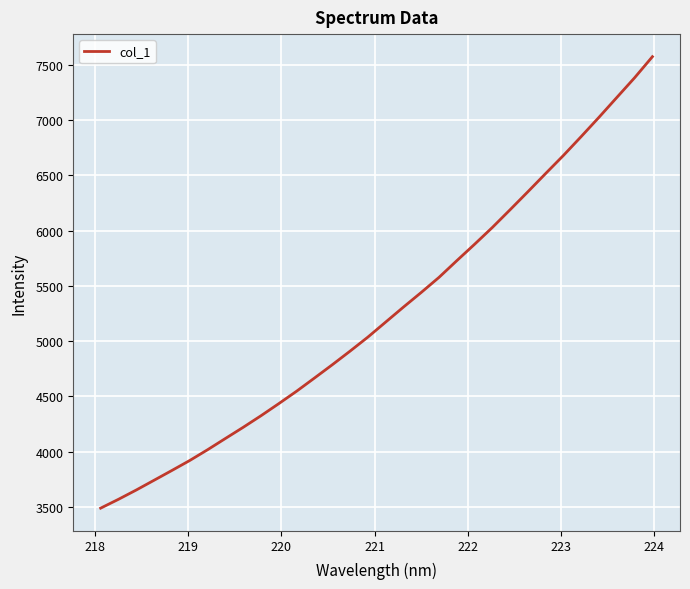

What is the difference between the maximum and minimum values?

4085.0